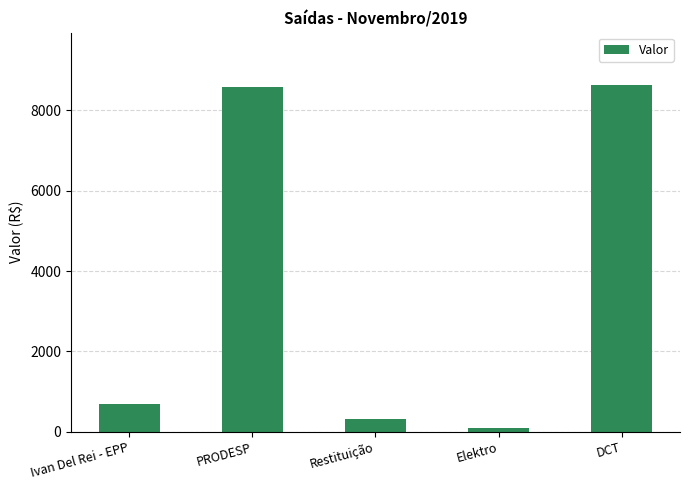

What is the difference between the values at PRODESP and Ivan Del Rei - EPP?

7906.5